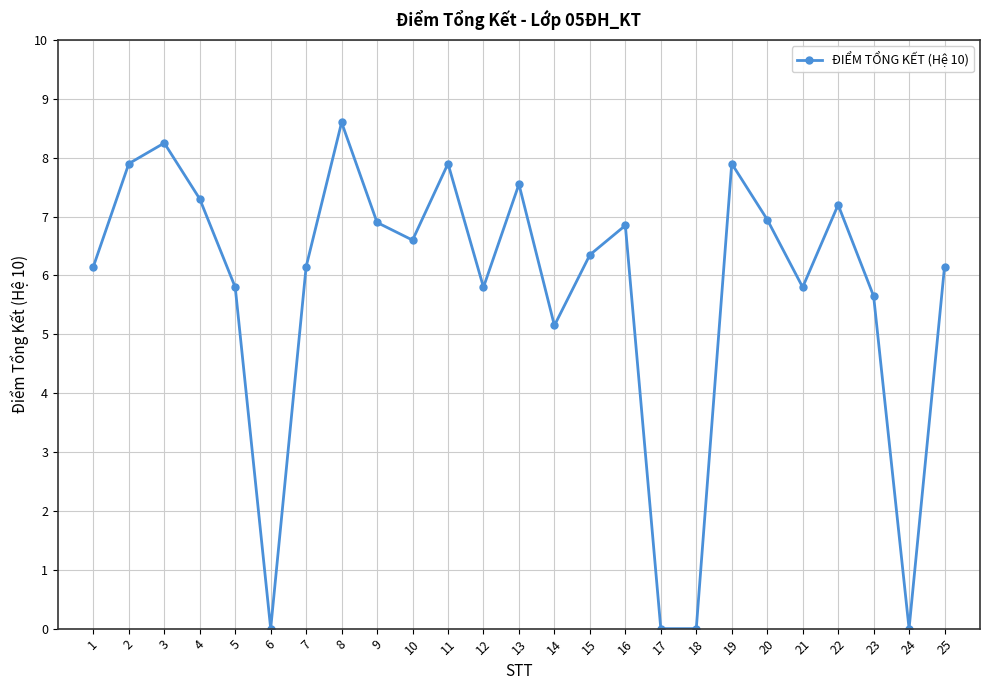

What is the sum of all values?

142.9